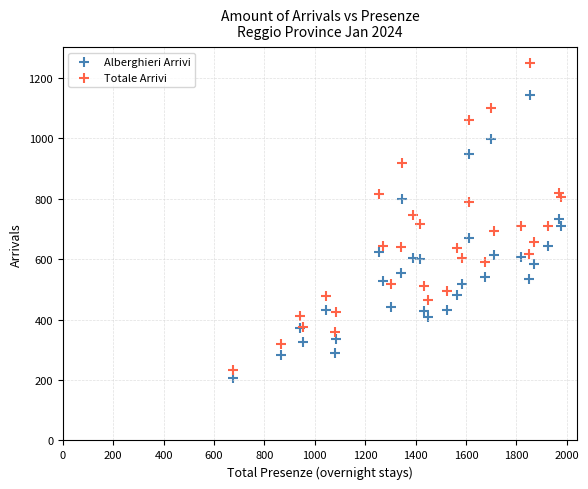

What is the X range (max minus min) for the scatter plot?

1300